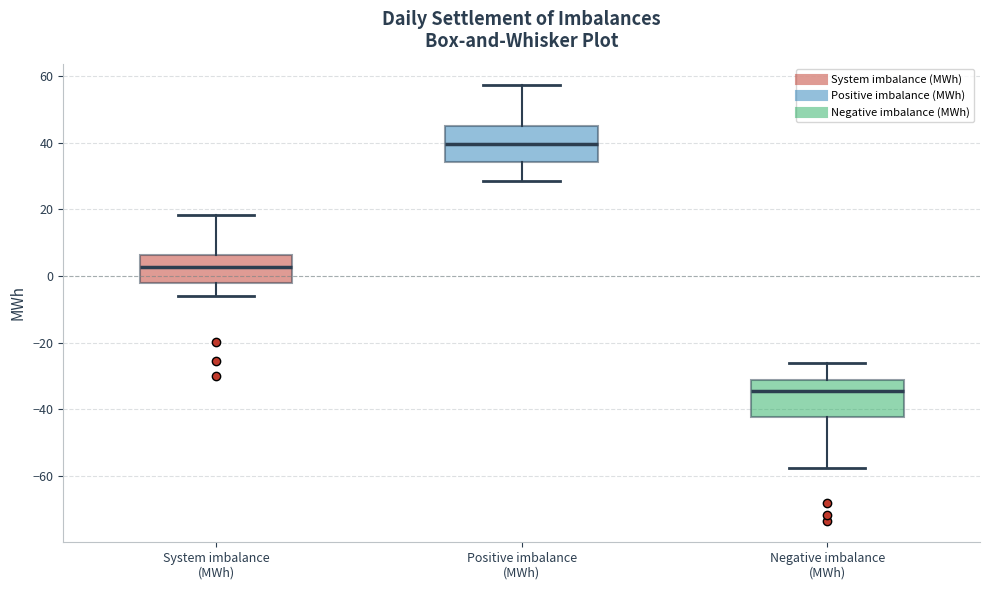

Reading left to right, transcribe this box plot: for each box, give where its median line is, the range the box spans, and where its two whiskers end, as read against the y-axis. The values are not printed on the chart, so give them approximately, as read against the axis.

System imbalance (MWh): median 2, box -2 to 6, whiskers -6 to 18
Positive imbalance (MWh): median 40, box 34 to 46, whiskers 28 to 58
Negative imbalance (MWh): median -34, box -42 to -32, whiskers -58 to -26